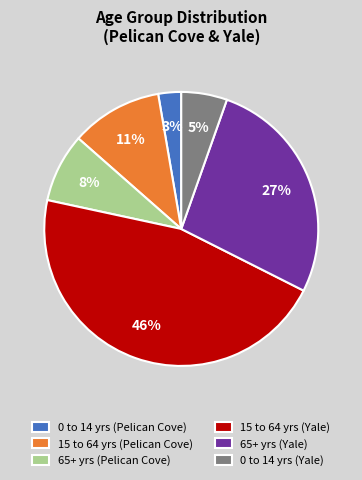

Which slice is the largest?

15 to 64 yrs (Yale)